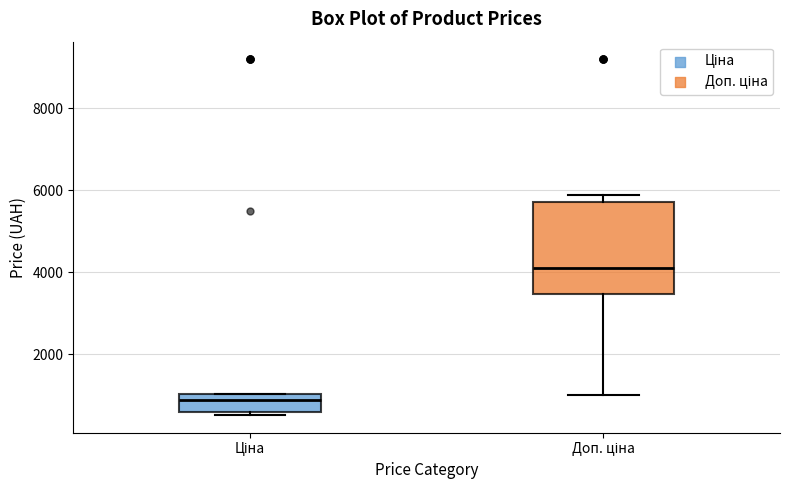

Reading left to right, read every box against the y-axis: the position of its median line, the range the box covers, and the ends of its whiskers. The values are not printed on the chart, so give them approximately, as read against the axis.

Ціна: median 800, box 600 to 1000, whiskers 600 (just below the box's lower edge) to 1000
Доп. ціна: median 4000, box 3400 to 5800, whiskers 1000 to 5800 (just above the box's upper edge)